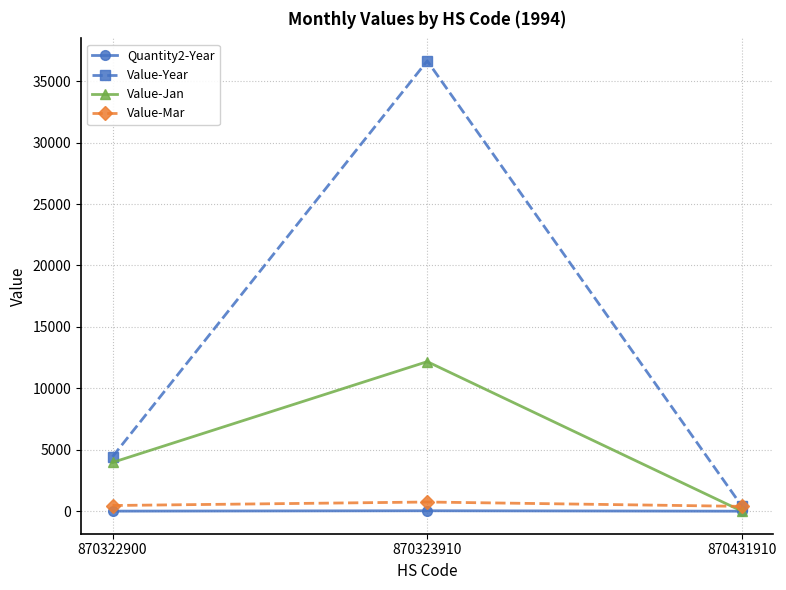

Which series changed the most between 870322900 and 870431910?

Value-Year